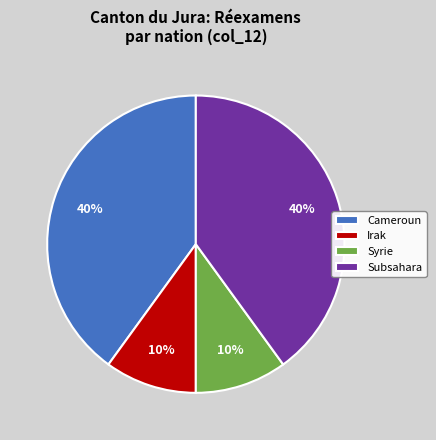

Is Cameroun the majority of the pie?

No